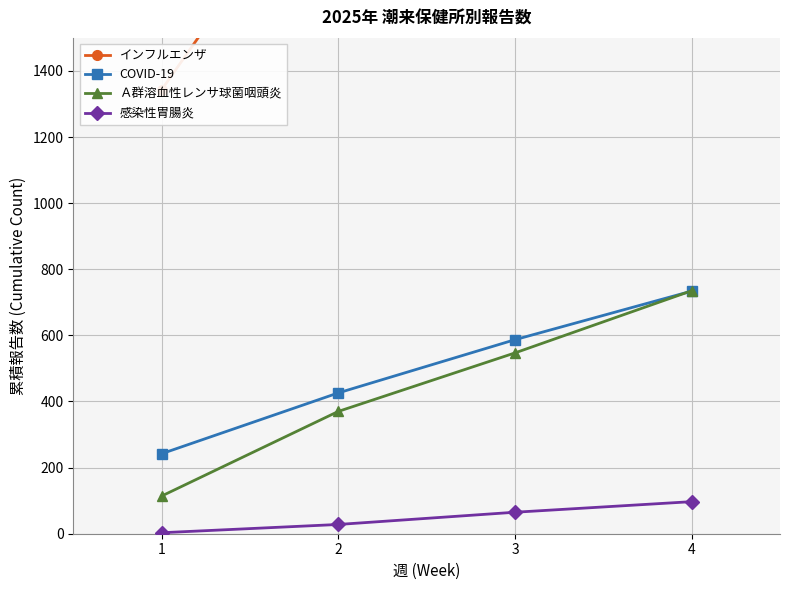

How many values in the COVID-19 series exceed 587?

1